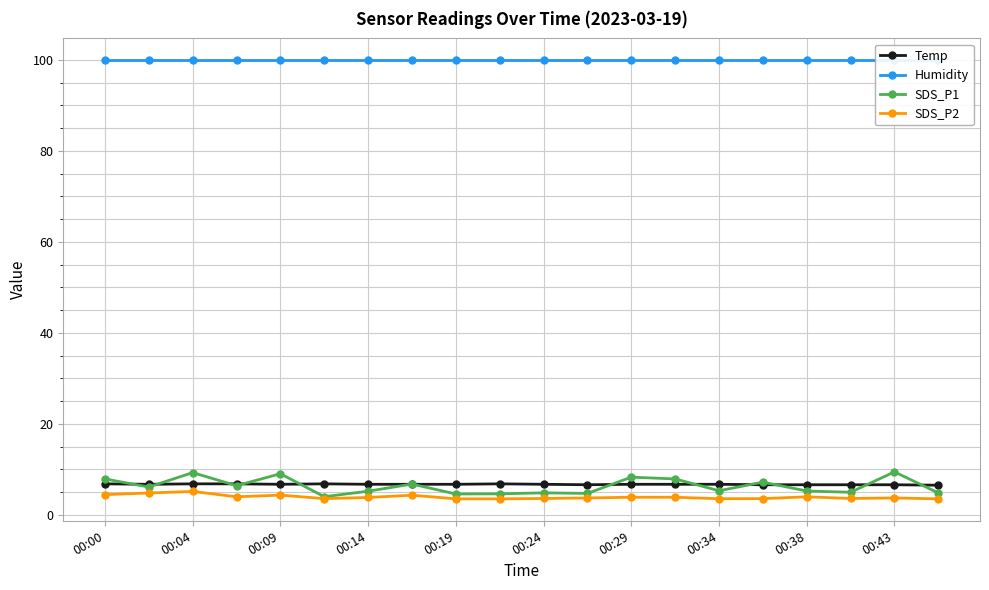

How many times do Temp and SDS_P1 cross each other?

13